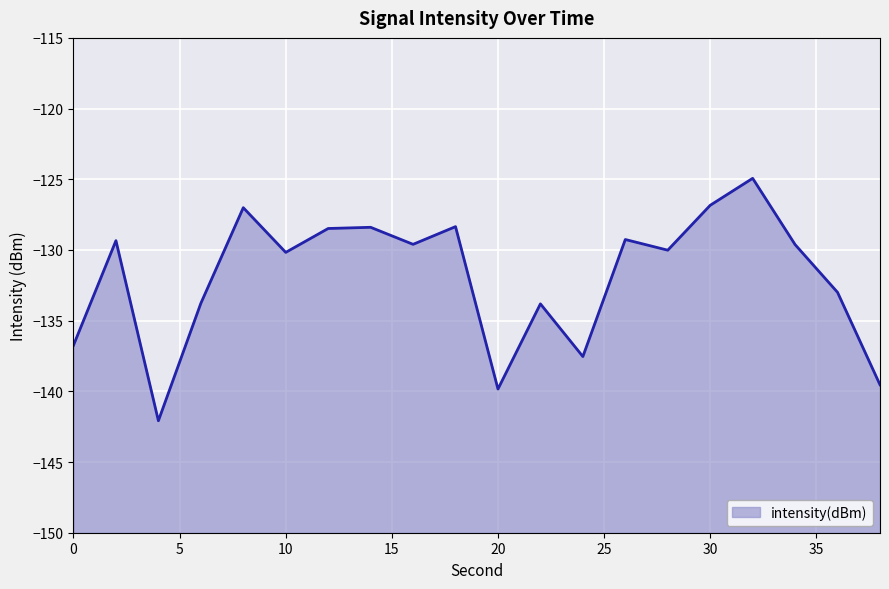

Does the chart display data point markers on the line(s)?

No